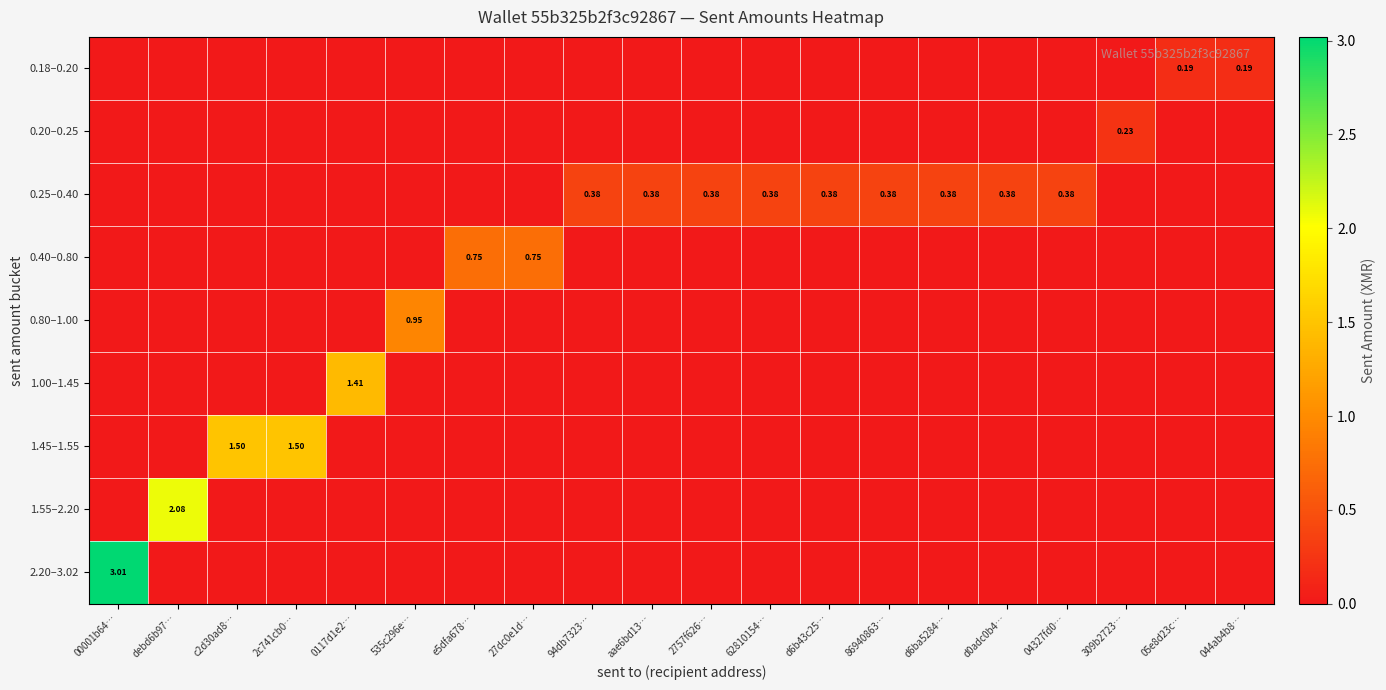

What is the maximum value for 1.55–2.20?

2.1